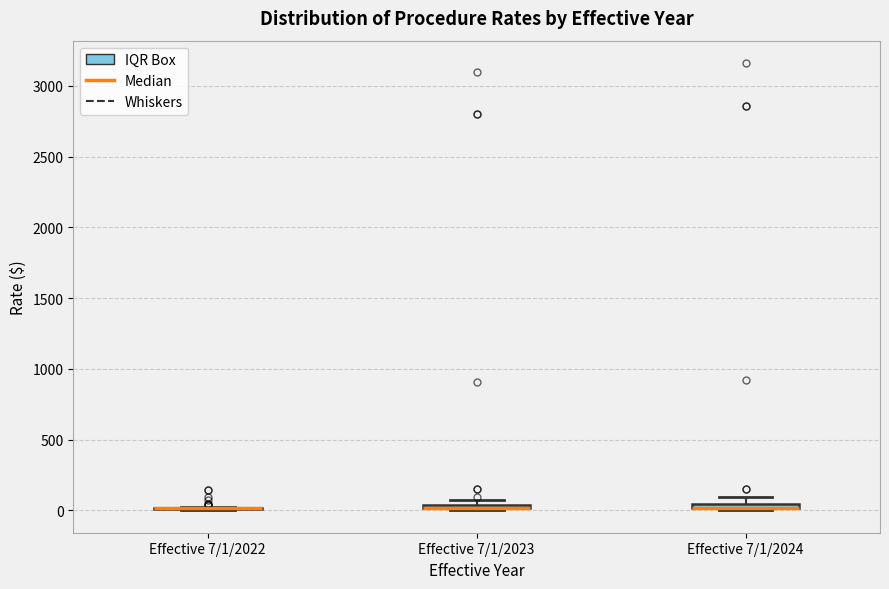

Where is the lower edge of the box for Effective 7/1/2024 on the y-axis? The values are not printed on the chart, so give them approximately, as read against the axis.

0